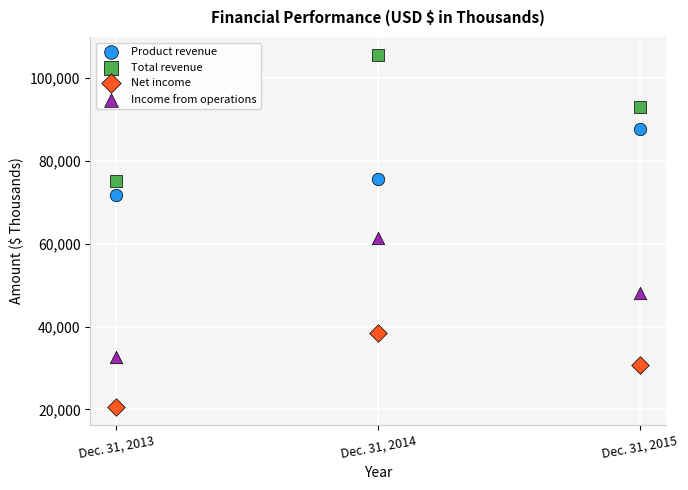

Which series has the widest spread of Y values?

Total revenue